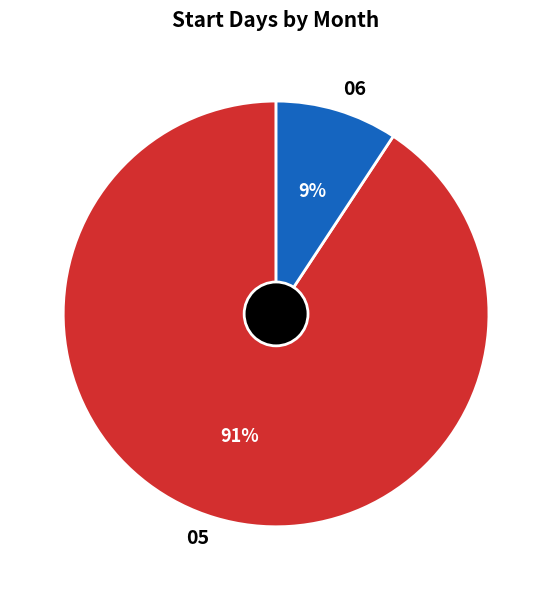

To the nearest percent, what is the combined percentage of 06 and 05?

100%